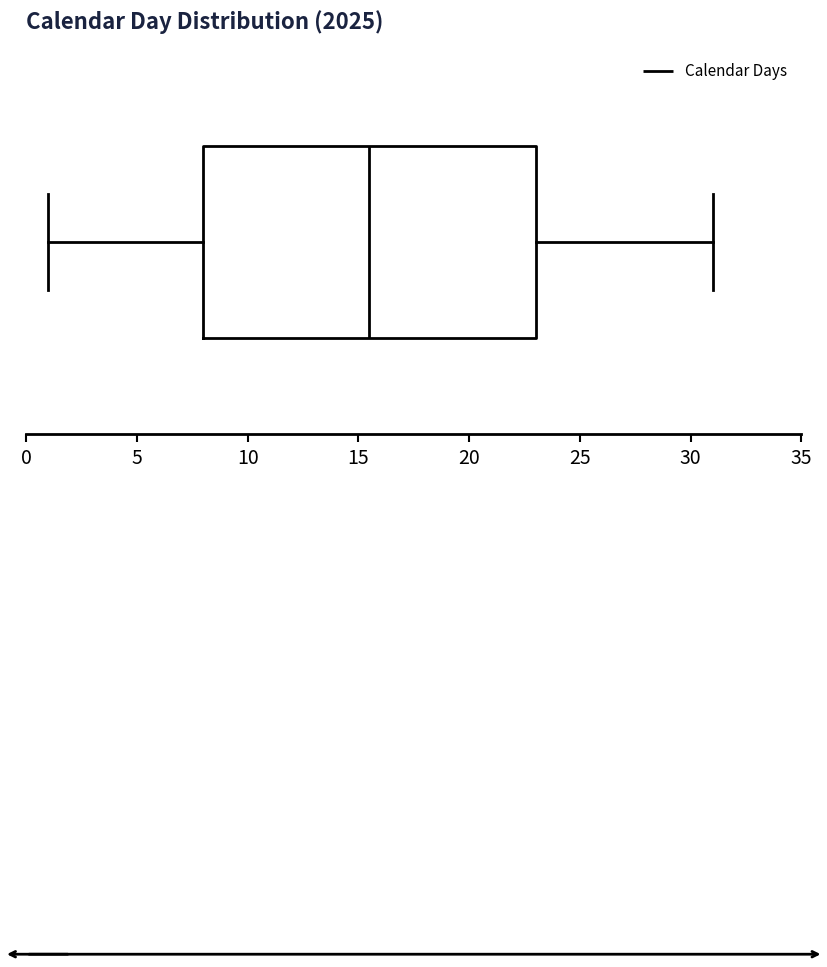

Where does the right whisker of the box end on the x-axis? The values are not printed on the chart, so give them approximately, as read against the axis.

31.0